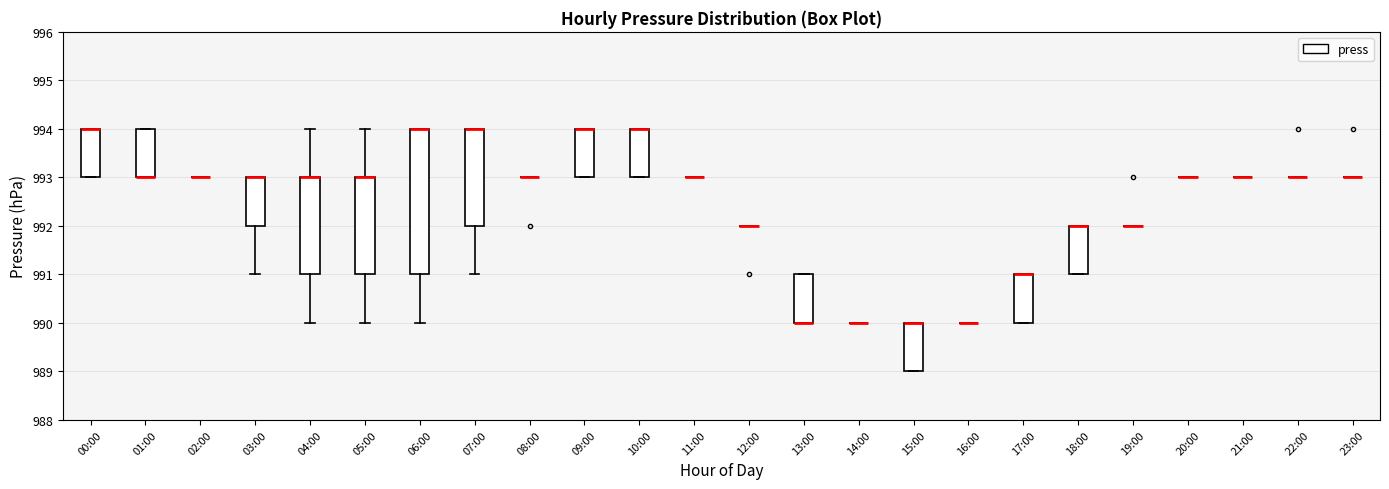

Reading left to right, transcribe this box plot: for each box, give where its median line is, the range the box spans, and where its two whiskers end, as read against the y-axis. The values are not printed on the chart, so give them approximately, as read against the axis.

00:00: median 994 (drawn on the box's upper edge), box 993 to 994, whiskers 993 to 994
01:00: median 993 (drawn on the box's lower edge), box 993 to 994, whiskers 993 to 994
02:00: box collapsed to a line at 993, whiskers 993 to 993
03:00: median 993 (drawn on the box's upper edge), box 992 to 993, whiskers 991 to 993
04:00: median 993 (drawn on the box's upper edge), box 991 to 993, whiskers 990 to 994
05:00: median 993 (drawn on the box's upper edge), box 991 to 993, whiskers 990 to 994
06:00: median 994 (drawn on the box's upper edge), box 991 to 994, whiskers 990 to 994
07:00: median 994 (drawn on the box's upper edge), box 992 to 994, whiskers 991 to 994
08:00: box collapsed to a line at 993, whiskers 993 to 993
09:00: median 994 (drawn on the box's upper edge), box 993 to 994, whiskers 993 to 994
10:00: median 994 (drawn on the box's upper edge), box 993 to 994, whiskers 993 to 994
11:00: box collapsed to a line at 993, whiskers 993 to 993
12:00: box collapsed to a line at 992, whiskers 992 to 992
13:00: median 990 (drawn on the box's lower edge), box 990 to 991, whiskers 990 to 991
14:00: box collapsed to a line at 990, whiskers 990 to 990
15:00: median 990 (drawn on the box's upper edge), box 989 to 990, whiskers 989 to 990
16:00: box collapsed to a line at 990, whiskers 990 to 990
17:00: median 991 (drawn on the box's upper edge), box 990 to 991, whiskers 990 to 991
18:00: median 992 (drawn on the box's upper edge), box 991 to 992, whiskers 991 to 992
19:00: box collapsed to a line at 992, whiskers 992 to 992
20:00: box collapsed to a line at 993, whiskers 993 to 993
21:00: box collapsed to a line at 993, whiskers 993 to 993
22:00: box collapsed to a line at 993, whiskers 993 to 993
23:00: box collapsed to a line at 993, whiskers 993 to 993